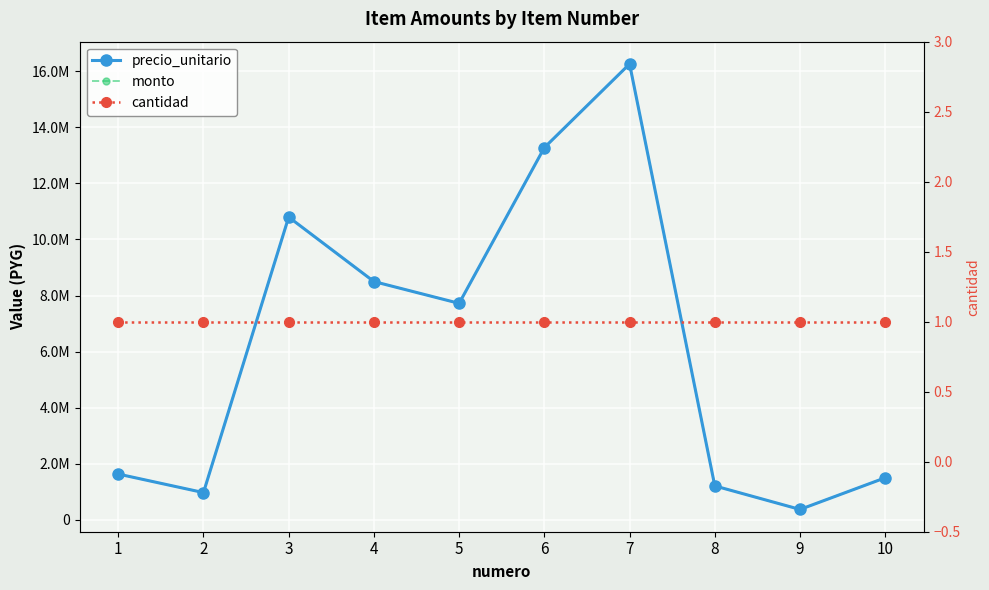

At how many categories does at least one series exceed 12180694?

2